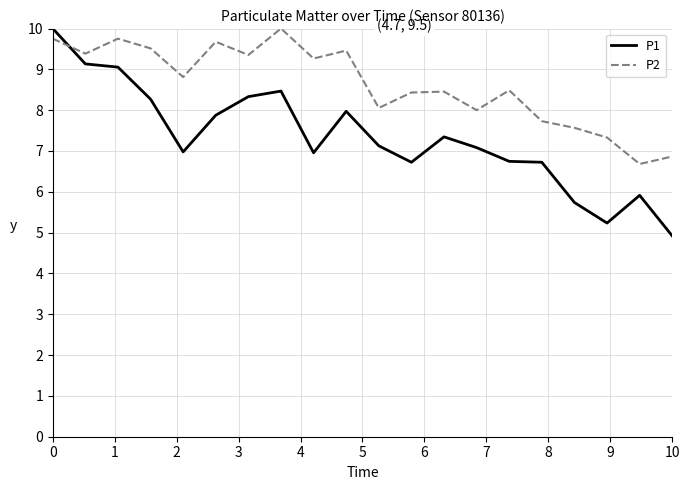

Which series has the largest total across all categories?

P2